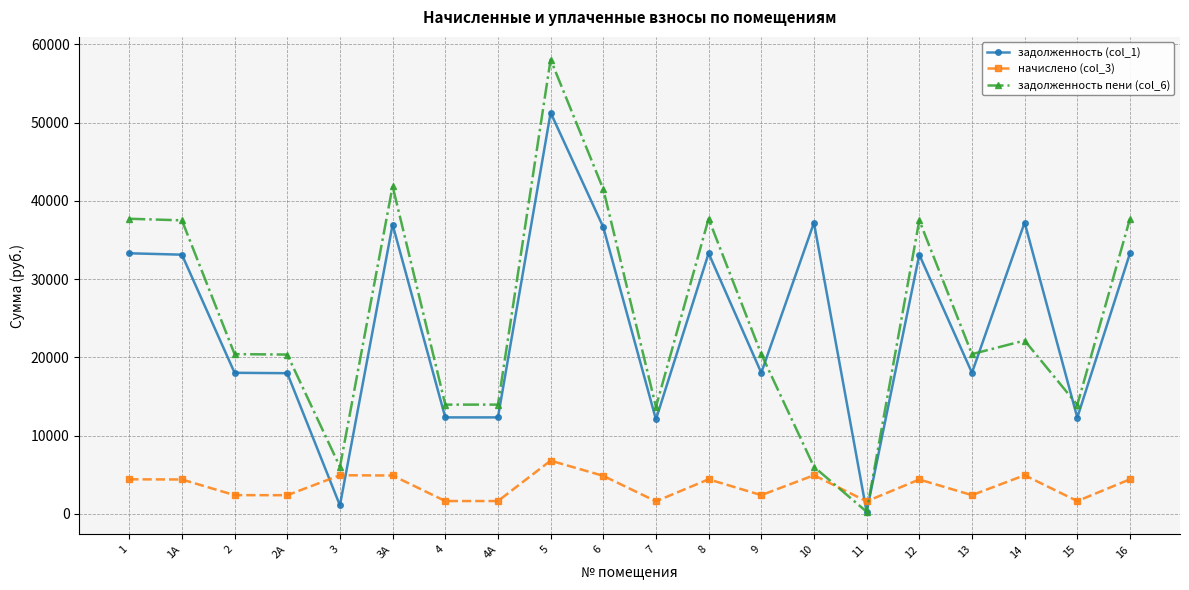

The value of начислено (col_3) at 11 is 1598.9. True or false?

True